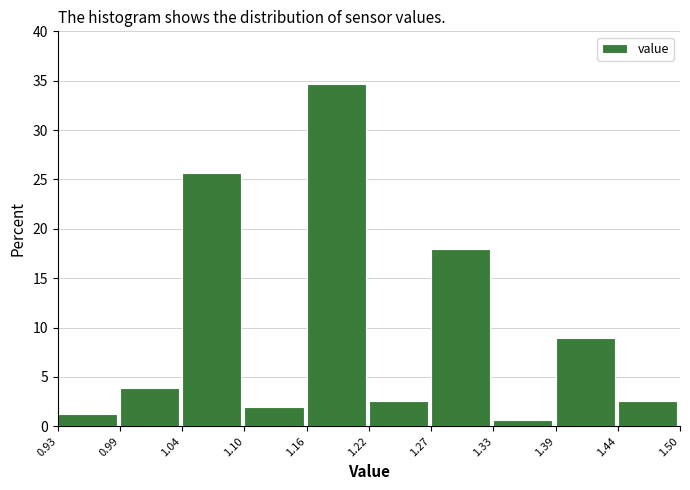

Reading left to right, list every bar in this chart as the range it spans on the x-axis followed by its height. The values are not printed on the chart, so give them approximately, as read against the axis.

0.93 to 0.99: 1.5
0.99 to 1.04: 4.0
1.04 to 1.10: 25.5
1.10 to 1.16: 2.0
1.16 to 1.22: 34.5
1.22 to 1.27: 2.5
1.27 to 1.33: 18.0
1.33 to 1.39: 0.5
1.39 to 1.44: 9.0
1.44 to 1.50: 2.5